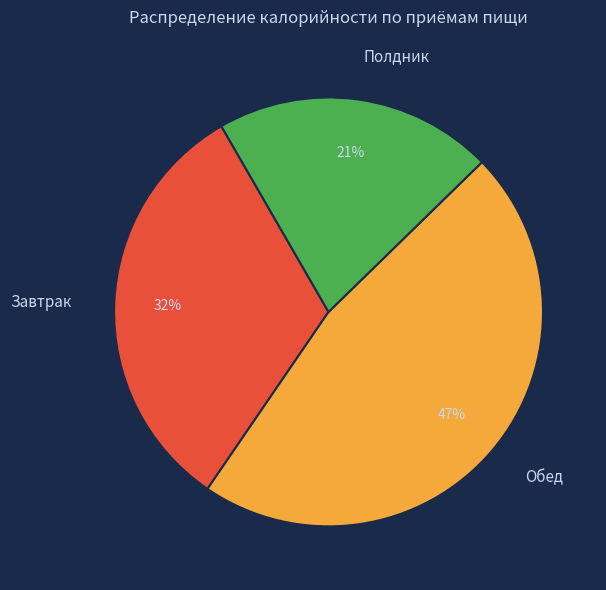

What percentage is the Полдник slice, to the nearest percent?

21%